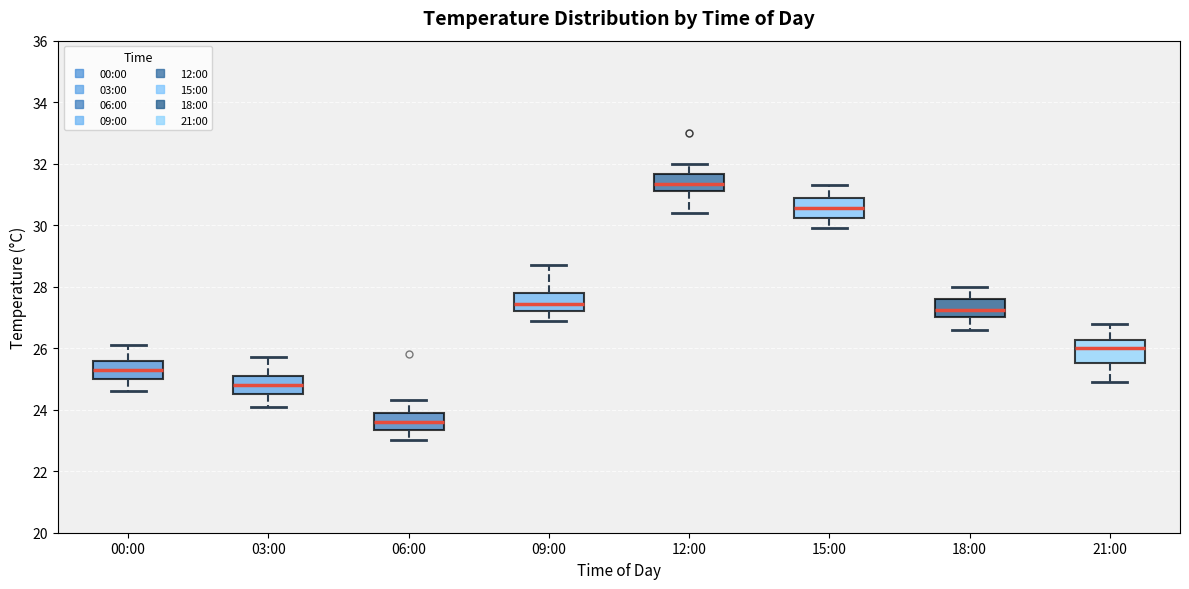

Reading left to right, transcribe this box plot: for each box, give where its median line is, the range the box spans, and where its two whiskers end, as read against the y-axis. The values are not printed on the chart, so give them approximately, as read against the axis.

00:00: median 25.4, box 25.0 to 25.6, whiskers 24.6 to 26.2
03:00: median 24.8, box 24.6 to 25.2, whiskers 24.2 to 25.8
06:00: median 23.6, box 23.4 to 24.0, whiskers 23.0 to 24.4
09:00: median 27.4, box 27.2 to 27.8, whiskers 27.0 to 28.8
12:00: median 31.4, box 31.2 to 31.6, whiskers 30.4 to 32.0
15:00: median 30.6, box 30.2 to 31.0, whiskers 30.0 to 31.4
18:00: median 27.2, box 27.0 to 27.6, whiskers 26.6 to 28.0
21:00: median 26.0, box 25.6 to 26.2, whiskers 25.0 to 26.8